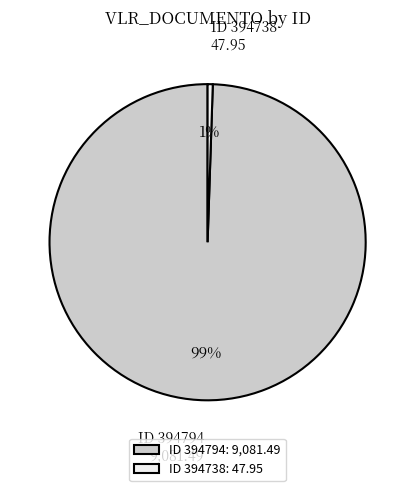

To the nearest percent, what is the average slice percentage?

50%